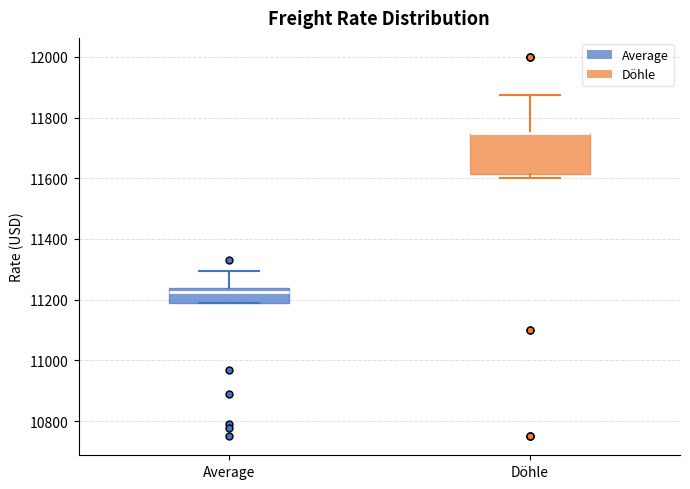

Reading left to right, read every box against the y-axis: the position of its median line, the range the box covers, and the ends of its whiskers. The values are not printed on the chart, so give them approximately, as read against the axis.

Average: median 11220, box 11180 to 11240, whiskers 11180 to 11300
Döhle: median 11760 (drawn on the box's upper edge), box 11620 to 11760, whiskers 11600 to 11880